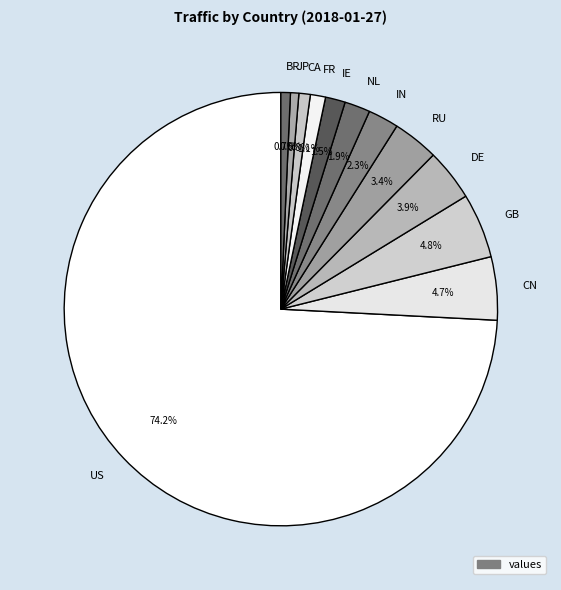

Which slice represents more than half of the pie?

US